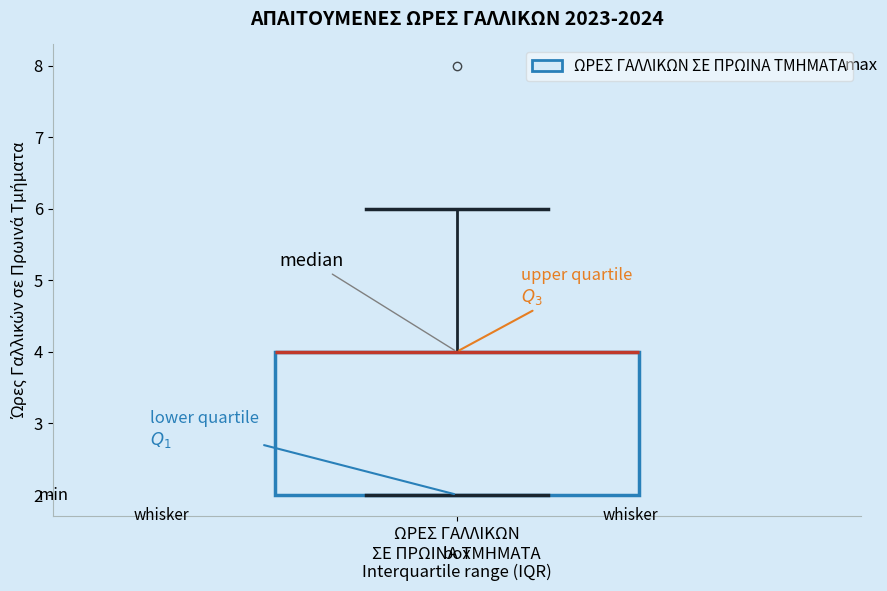

Transcribe this box plot: give where the median line is, the range the box spans, and where the two whiskers end, as read against the y-axis. The values are not printed on the chart, so give them approximately, as read against the axis.

median 4 (drawn on the box's upper edge), box 2 to 4, whiskers 2 to 6